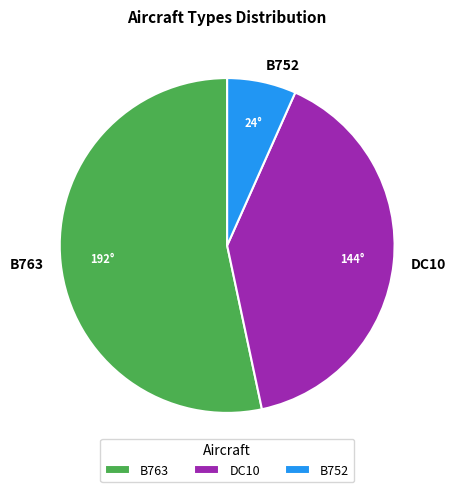

The DC10 slice represents 40% of the pie. True or false?

True